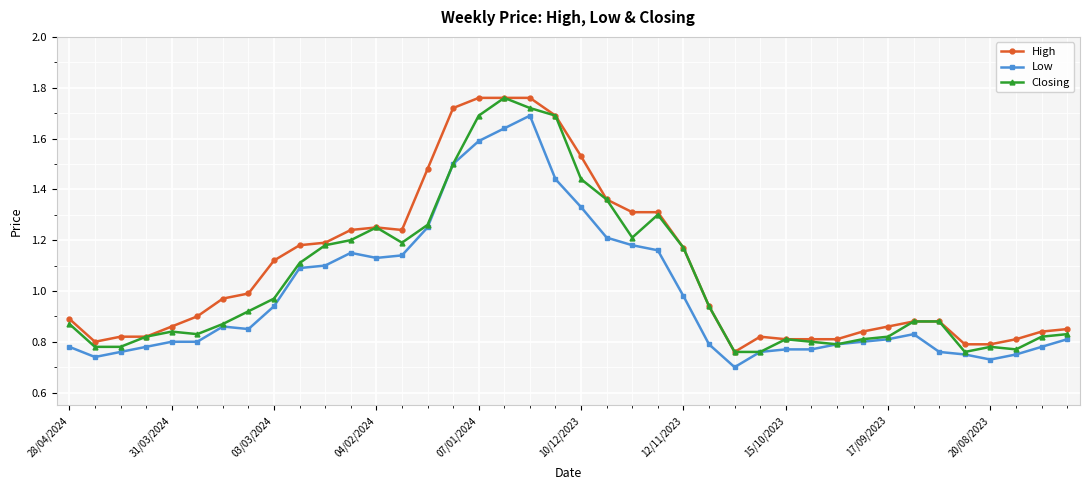

What are all the series names shown in the legend?

High, Low, Closing